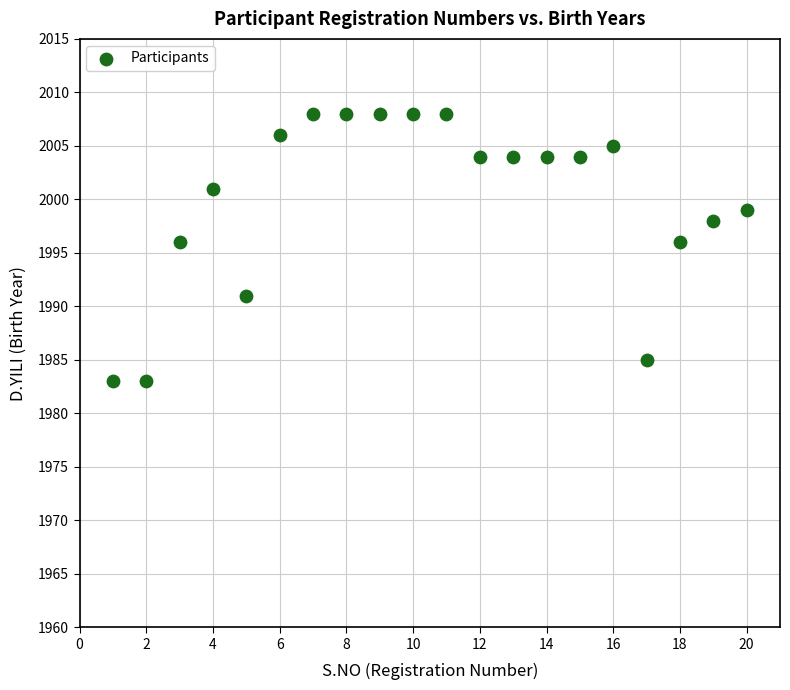

What is the range of Y values (max minus min)?

25